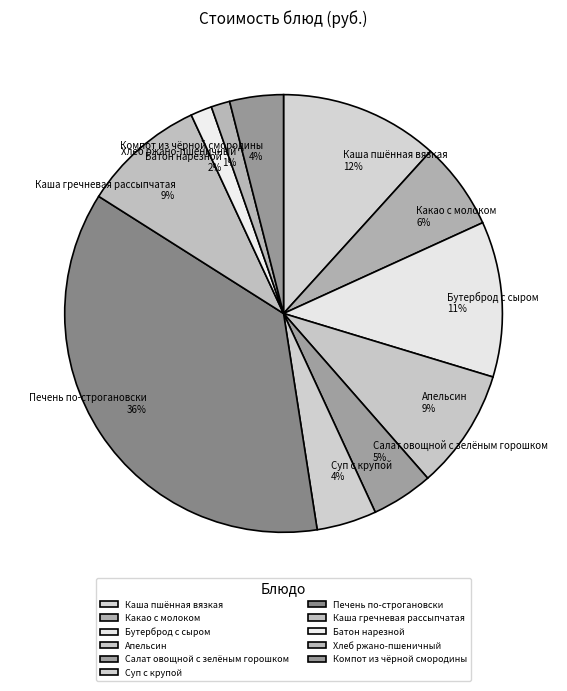

Is it true that Компот из чёрной смородины is 4% of the pie?

True